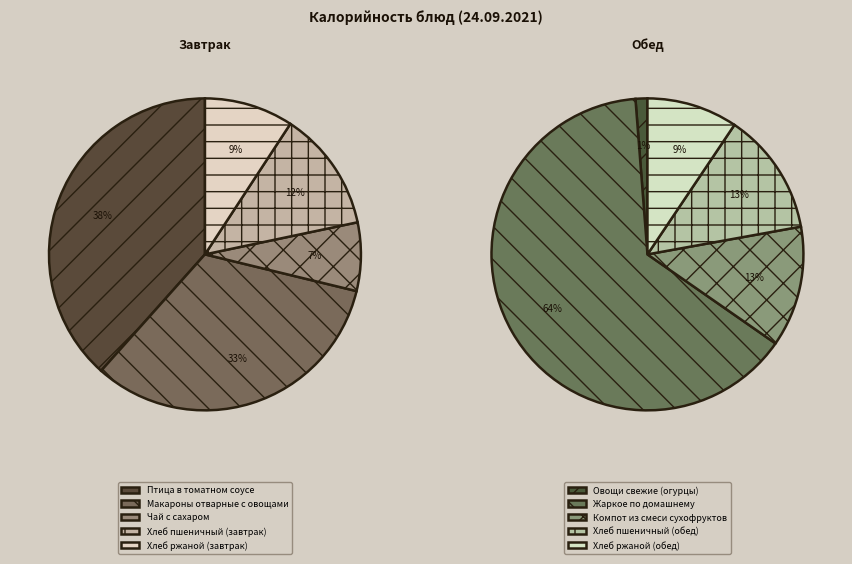

The Компот из смеси сухофруктов slice represents 1% of the pie. True or false?

False